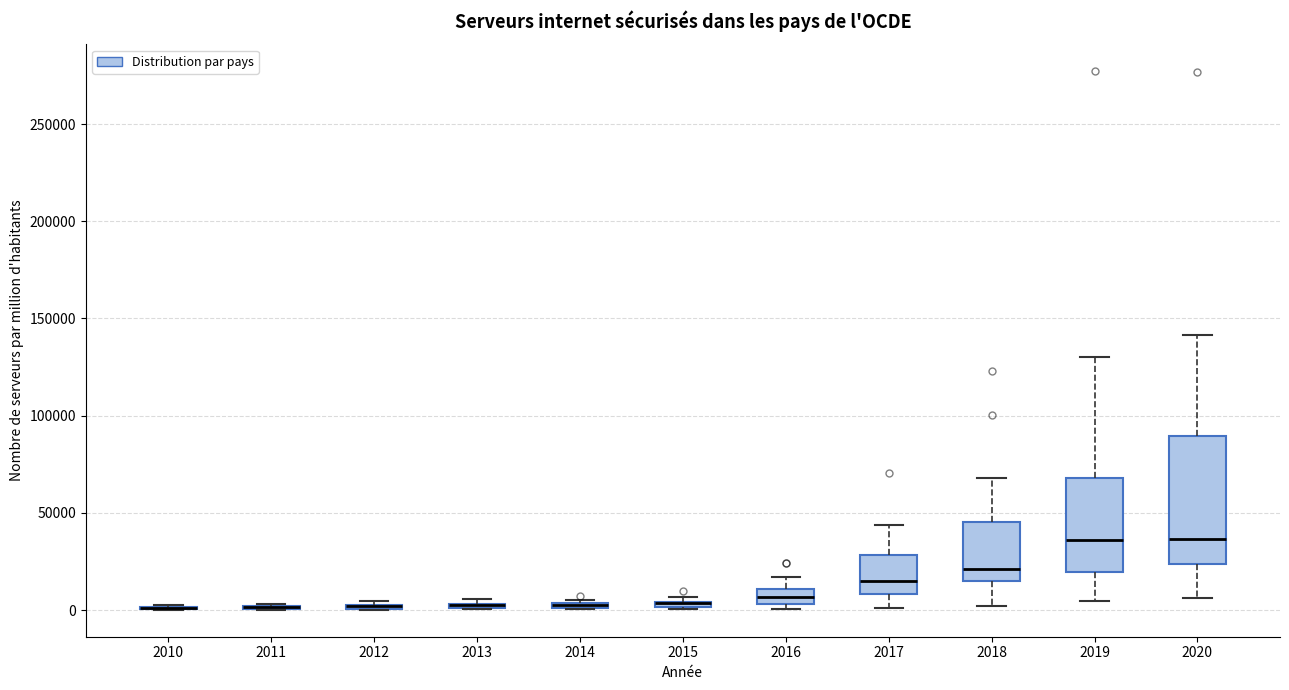

Comparing the boxes themselves (not the whiskers), which one is the tallest?

2020